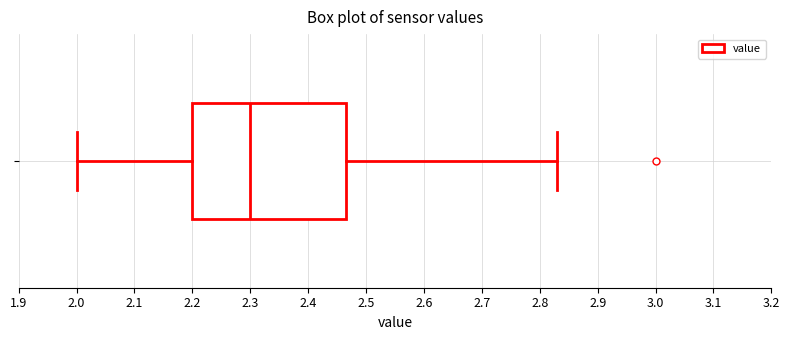

Transcribe this box plot: give where the median line is, the range the box spans, and where the two whiskers end, as read against the x-axis. The values are not printed on the chart, so give them approximately, as read against the axis.

median 2.30, box 2.20 to 2.47, whiskers 2.00 to 2.83